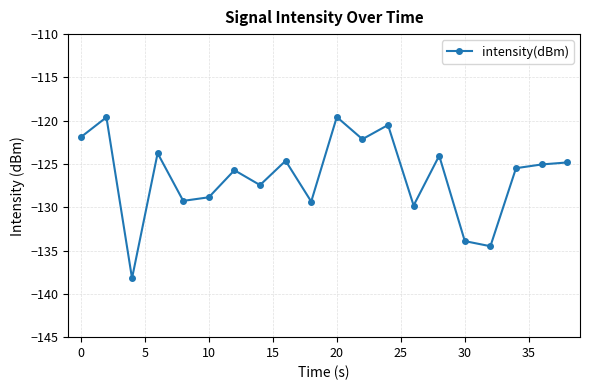

True or false: there are more than 1 points higher than both neighbors.

True